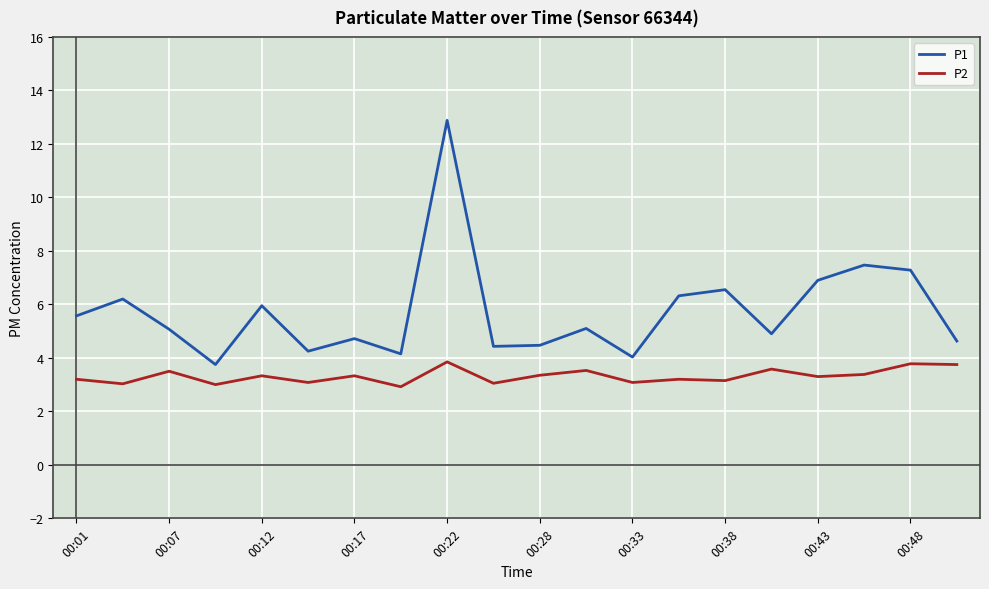

What are all the series names shown in the legend?

P1, P2